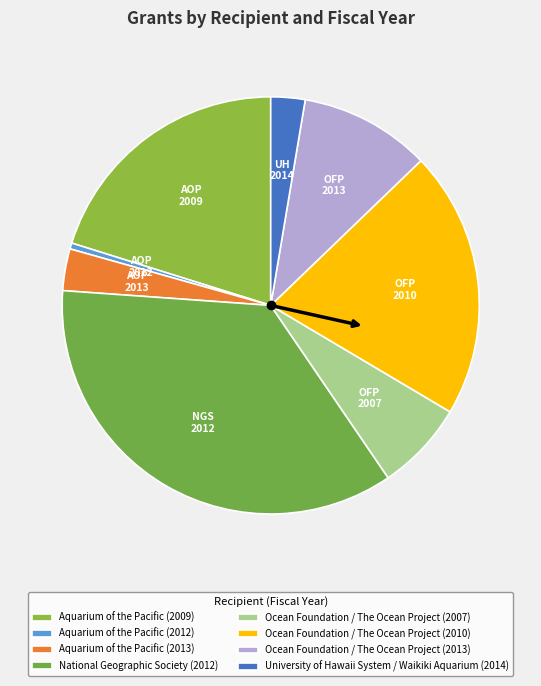

How many segments does this pie chart have?

8